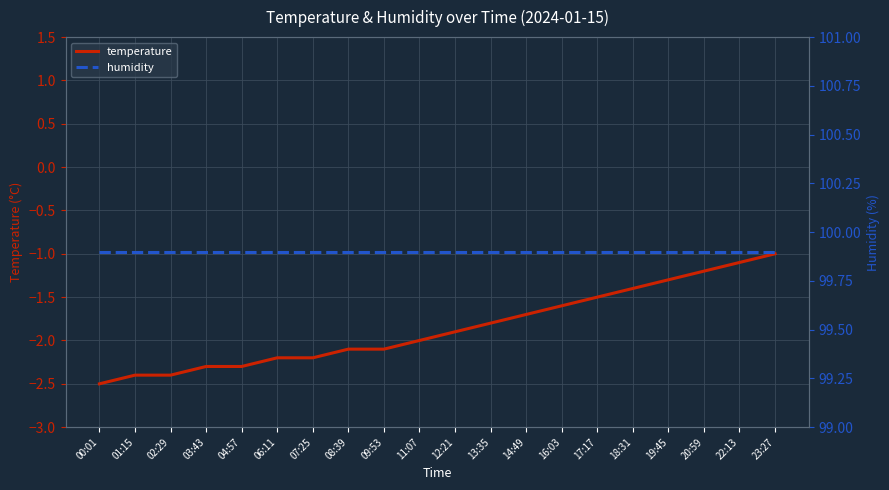

True or false: temperature and humidity cross at least once.

False